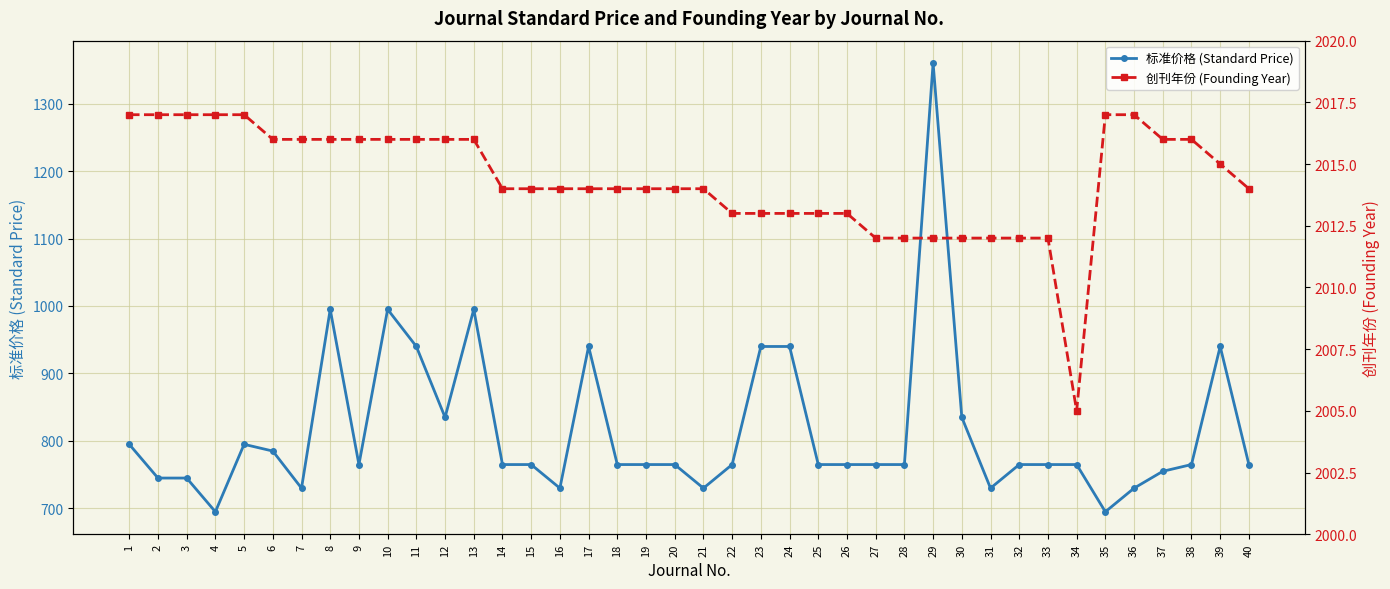

True or false: 创刊年份 (Founding Year) and 标准价格 (Standard Price) cross at least once.

False